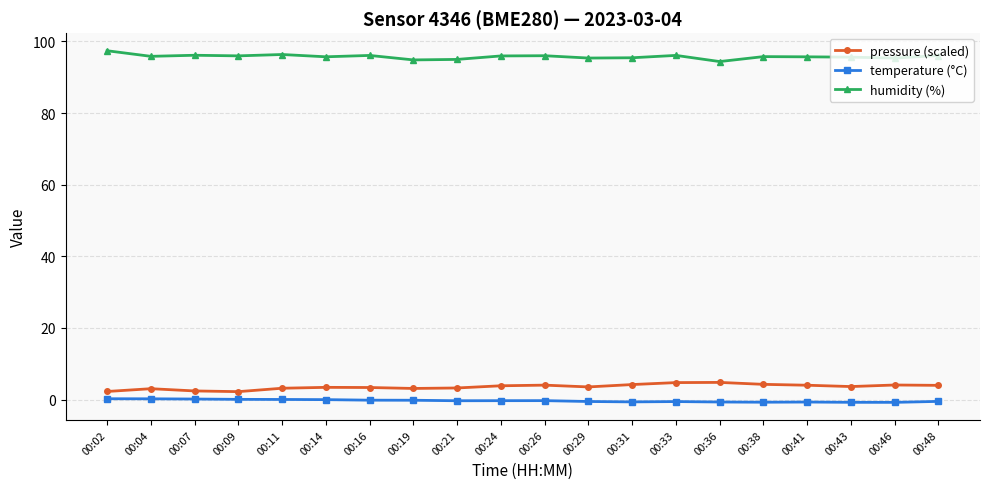

What is the average value of the pressure (scaled) series?

3.6